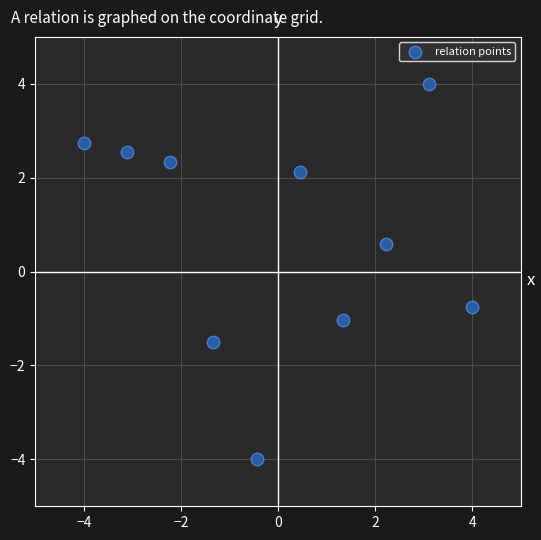

What is the average Y value?

0.7